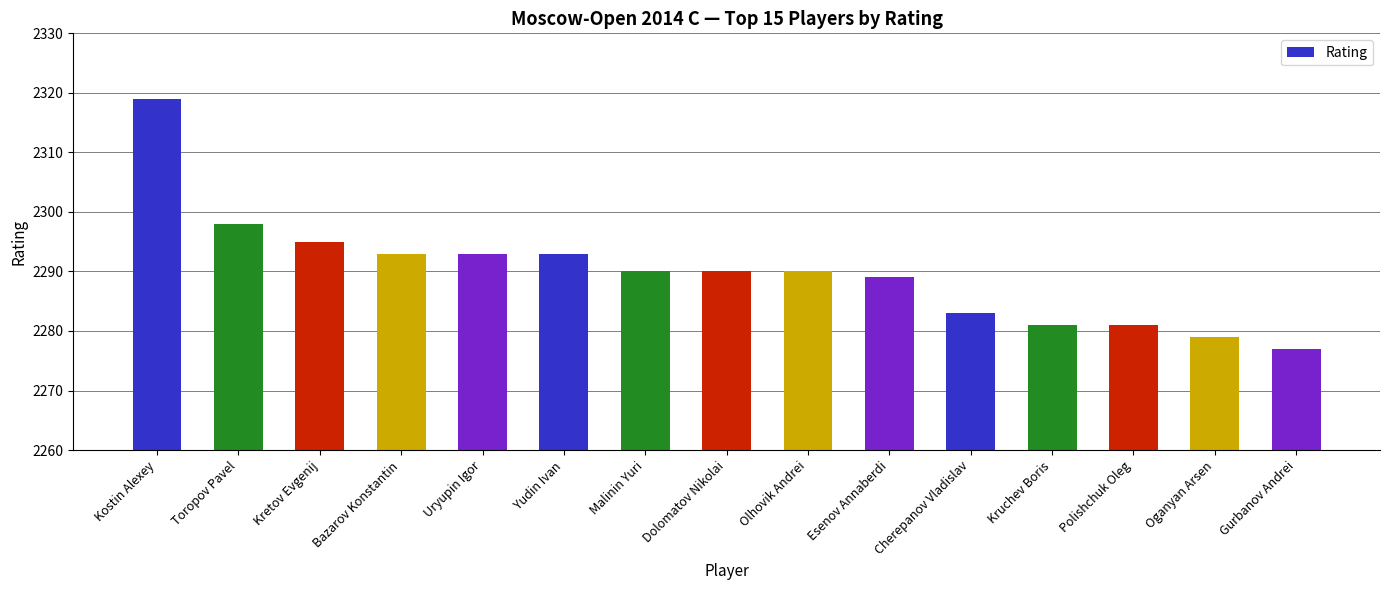

Read the value at Uryupin Igor, to the nearest 5.

2295